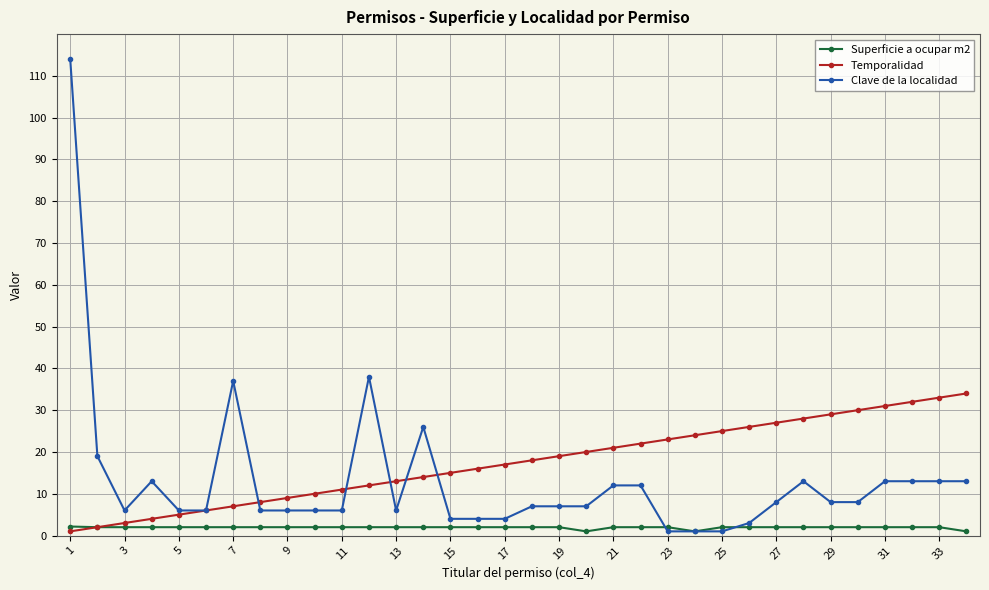

What is the maximum value shown in the chart?

114.0